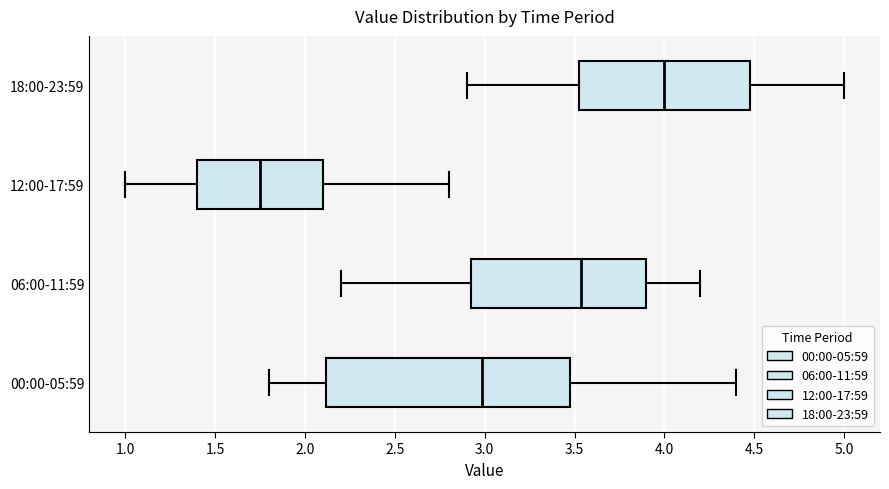

Reading bottom to top, transcribe this box plot: for each box, give where its median line is, the range the box spans, and where its two whiskers end, as read against the x-axis. The values are not printed on the chart, so give them approximately, as read against the axis.

00:00-05:59: median 3.00, box 2.10 to 3.50, whiskers 1.80 to 4.40
06:00-11:59: median 3.55, box 2.95 to 3.90, whiskers 2.20 to 4.20
12:00-17:59: median 1.75, box 1.40 to 2.10, whiskers 1.00 to 2.80
18:00-23:59: median 4.00, box 3.55 to 4.50, whiskers 2.90 to 5.00